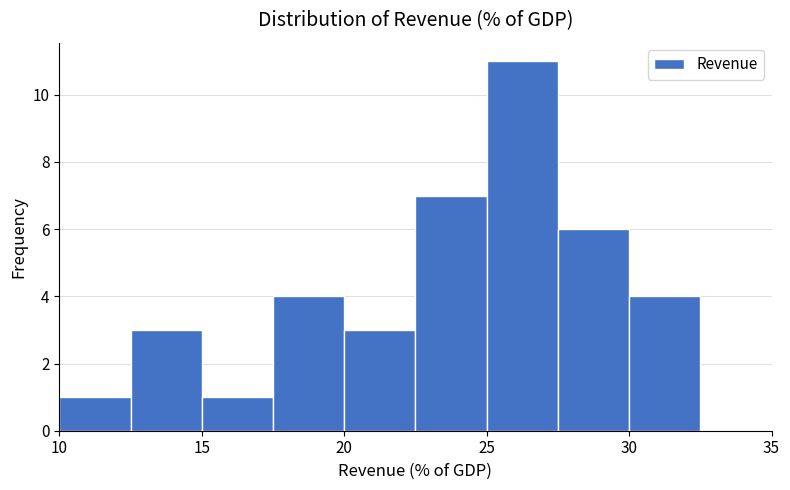

Reading left to right, transcribe this chart: for each bar, give the range it covers on the x-axis and its height. The values are not printed on the chart, so give them approximately, as read against the axis.

10.0 to 12.5: 1
12.5 to 15.0: 3
15.0 to 17.5: 1
17.5 to 20.0: 4
20.0 to 22.5: 3
22.5 to 25.0: 7
25.0 to 27.5: 11
27.5 to 30.0: 6
30.0 to 32.5: 4
32.5 to 35.0: 0